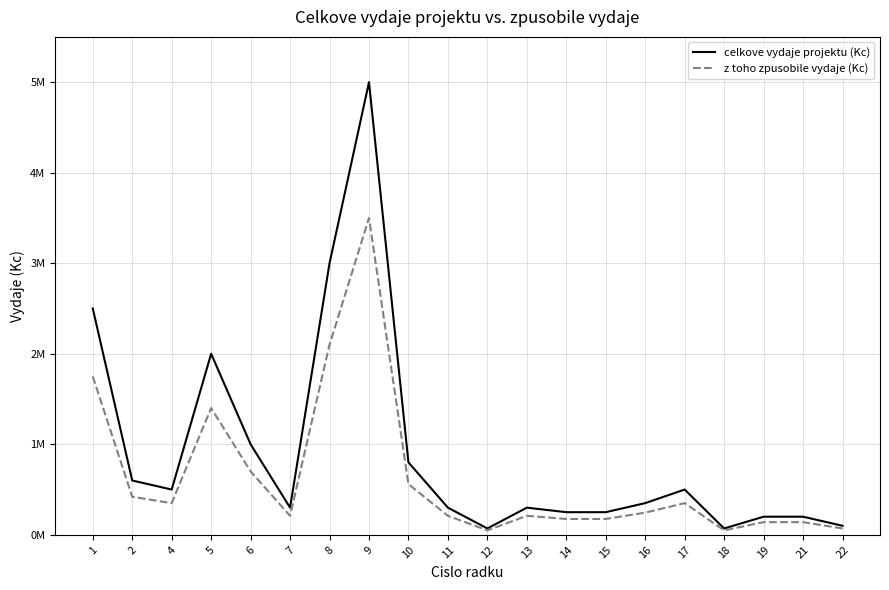

True or false: z toho zpusobile vydaje (Kc) has a value of 175000 at 14.

True